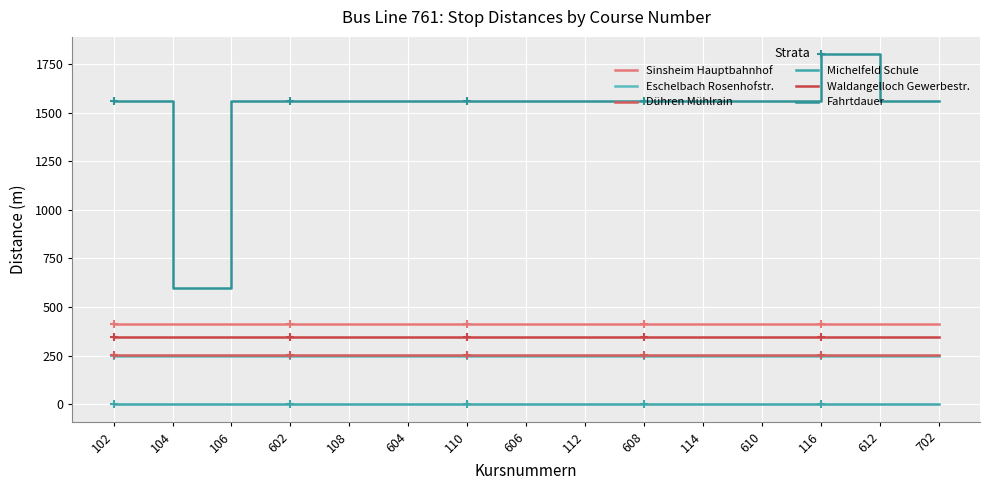

Which has a higher value, 604 or 608?

604